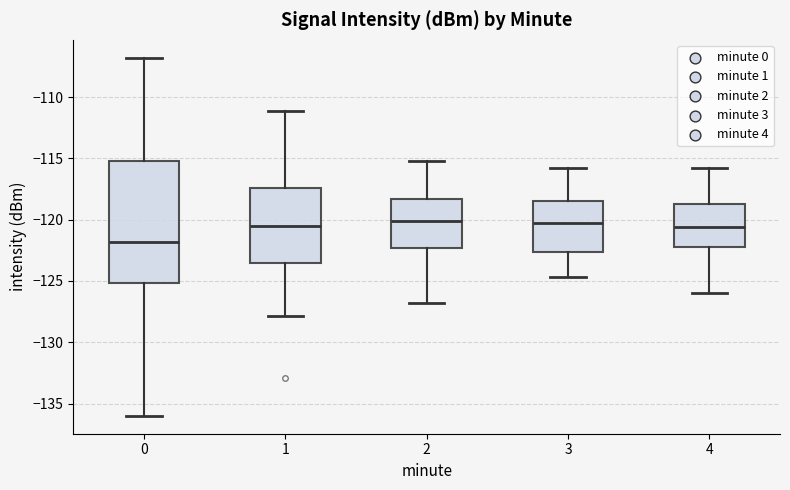

Where does the lower whisker of the box at x = 0 end on the y-axis? The values are not printed on the chart, so give them approximately, as read against the axis.

-136.0